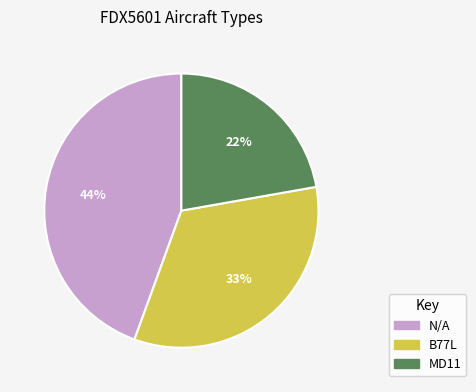

Does any single category account for the majority?

No